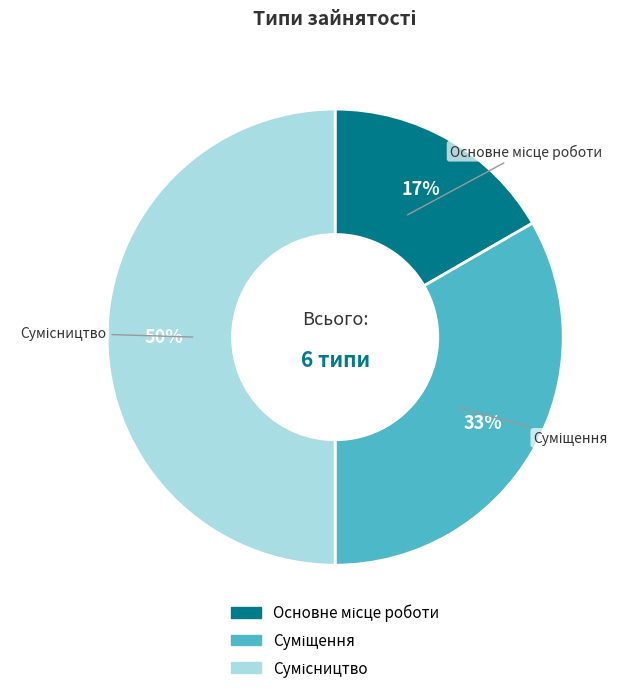

How many slices are in this pie chart?

3